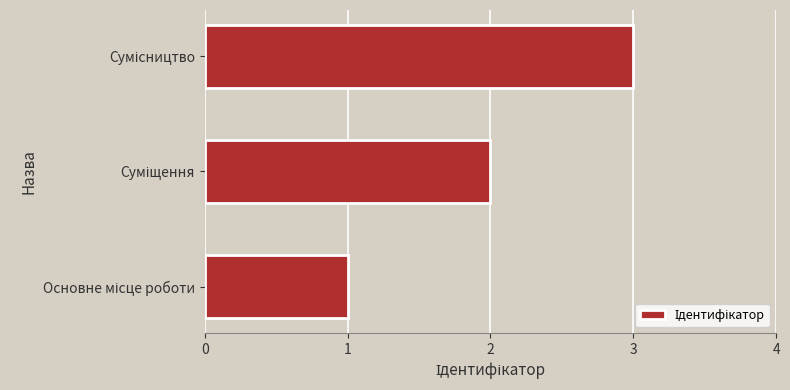

What is the greatest value displayed?

3